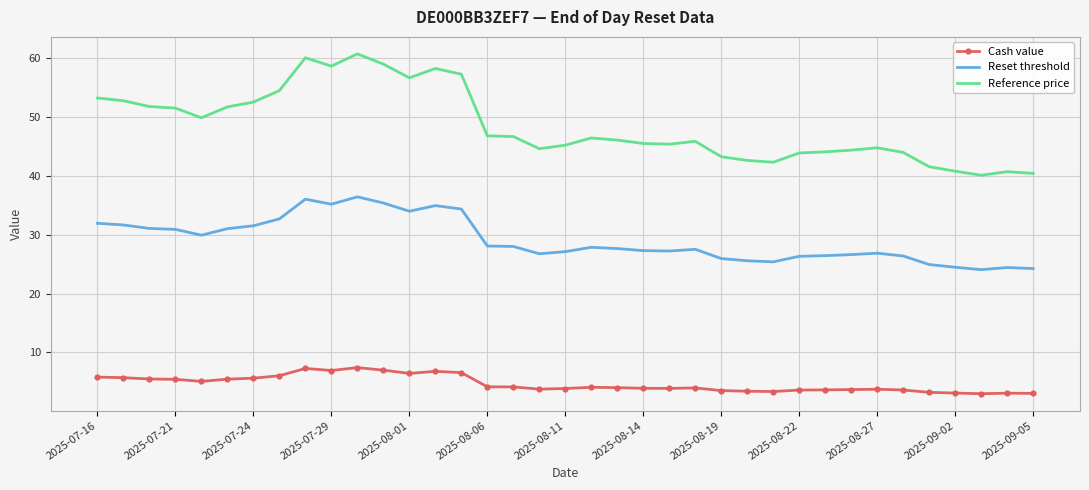

Rank the series by their average value, from highest to lowest.

Reference price, Reset threshold, Cash value